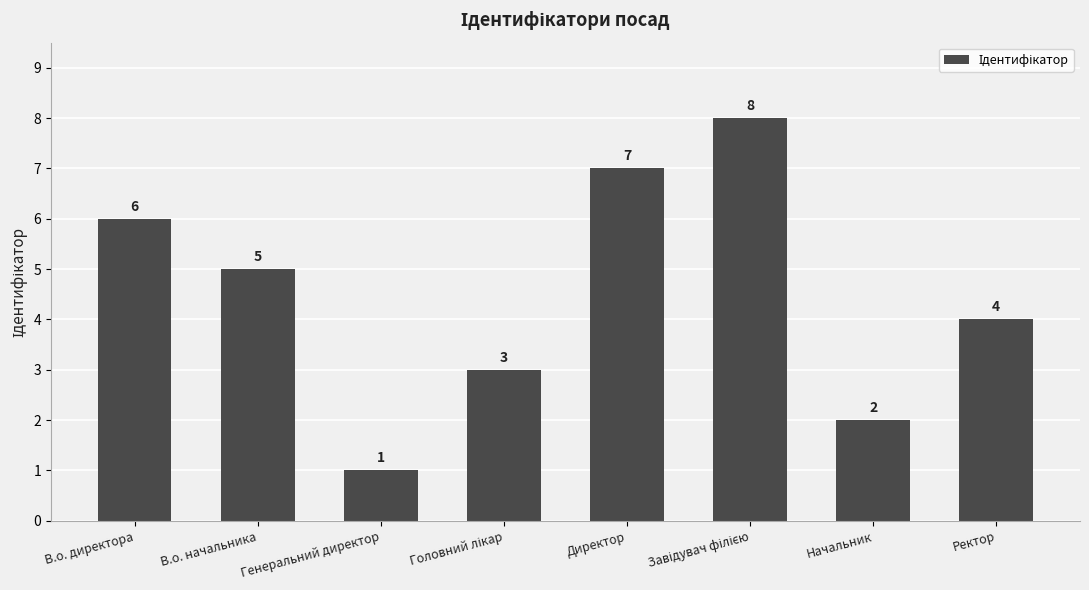

What is the sum of all values?

36